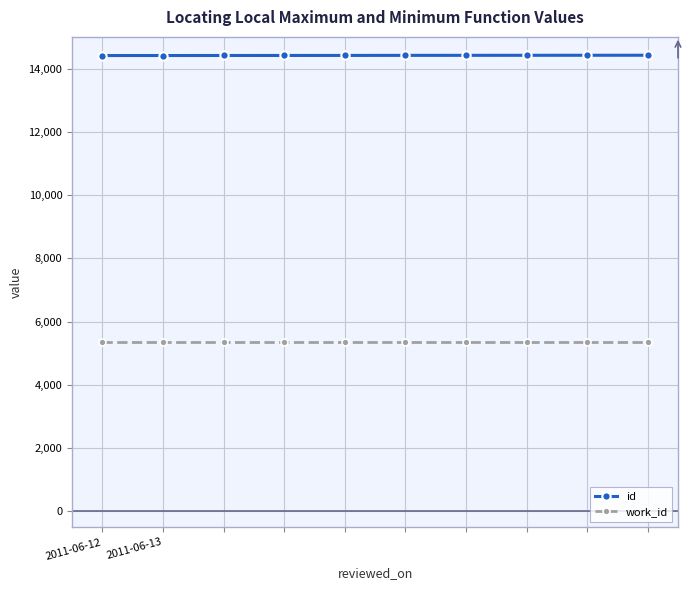

What is the value of the work_id point at the 6th from the left?

5366